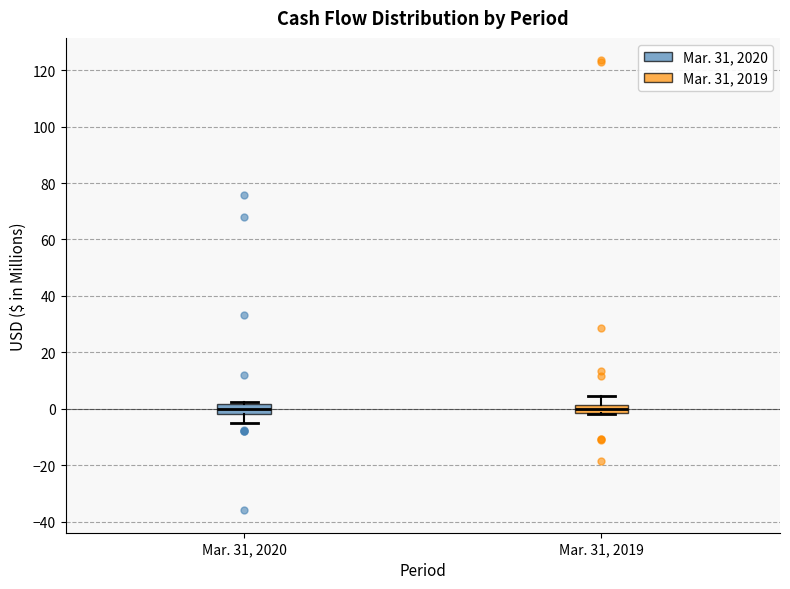

Where does the median line of the box for Mar. 31, 2020 sit on the y-axis? The values are not printed on the chart, so give them approximately, as read against the axis.

0